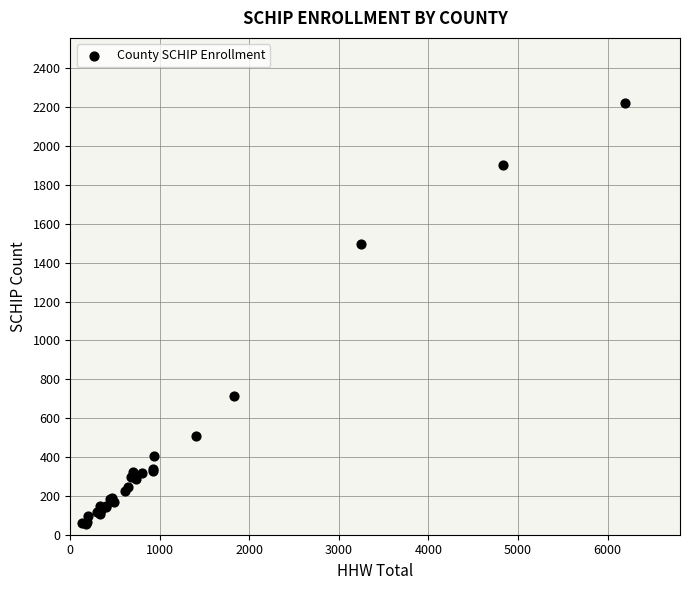

What Y value in the scatter plot is closest to 1140?

1497